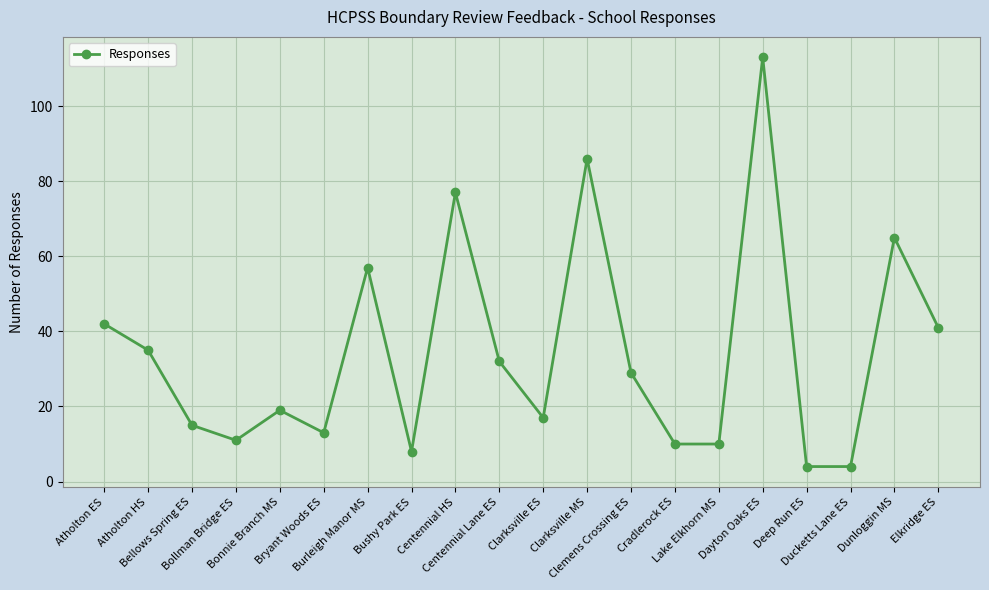

How many interior local peaks (higher than both neighbors) does the data have?

6